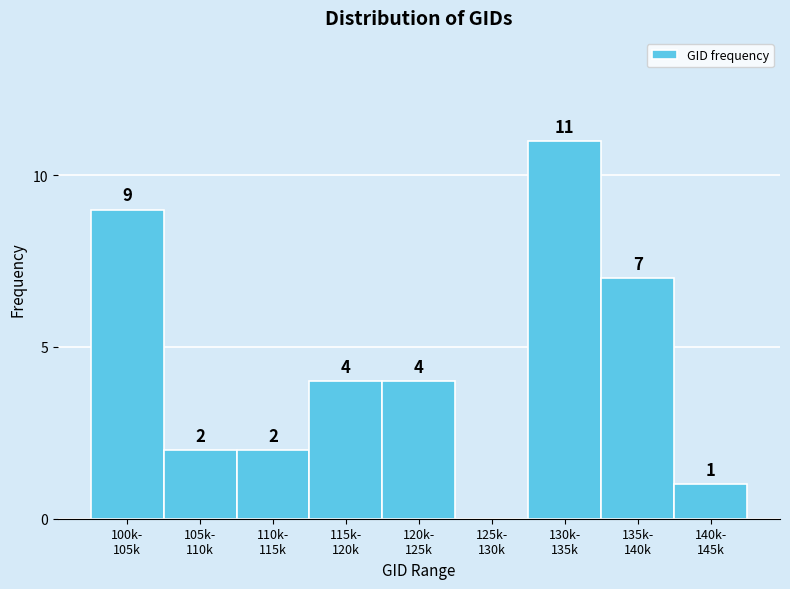

What is the sum of all values?

40